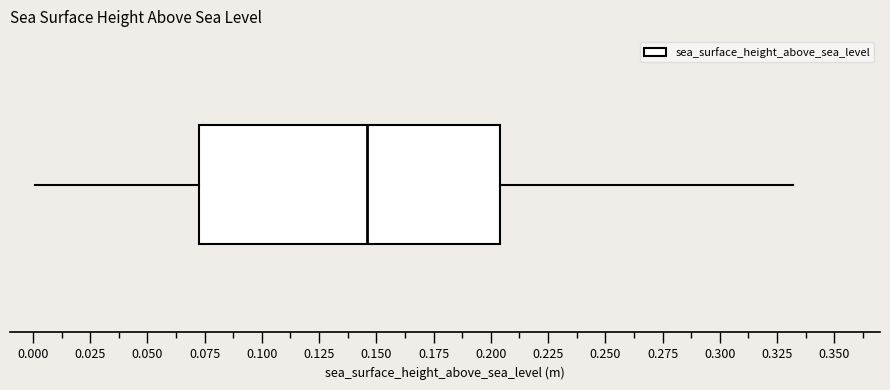

Read this box plot against the x-axis: the position of the median line, the range covered by the box, and the ends of both whiskers. The values are not printed on the chart, so give them approximately, as read against the axis.

median 0.145, box 0.075 to 0.205, whiskers 0.000 to 0.330